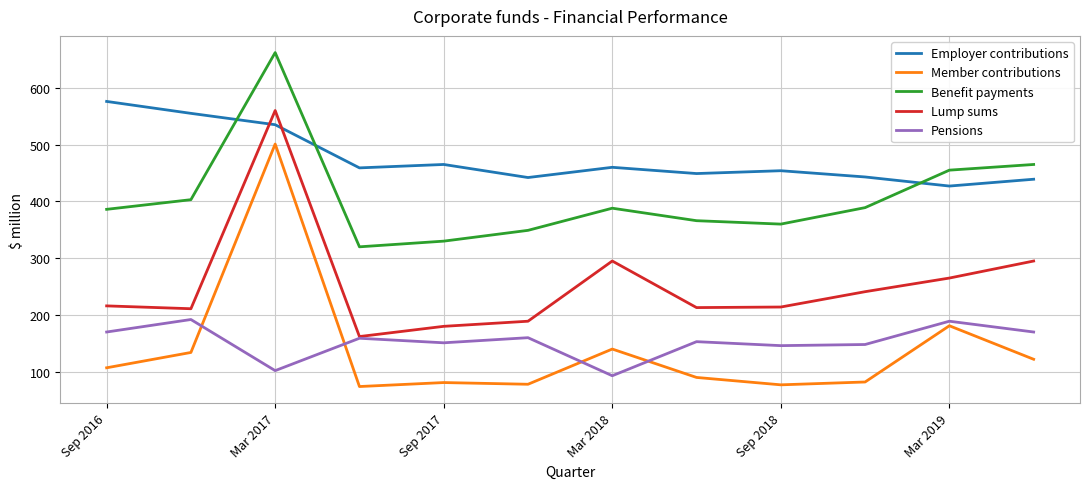

True or false: Lump sums and Member contributions intersect in this chart.

False